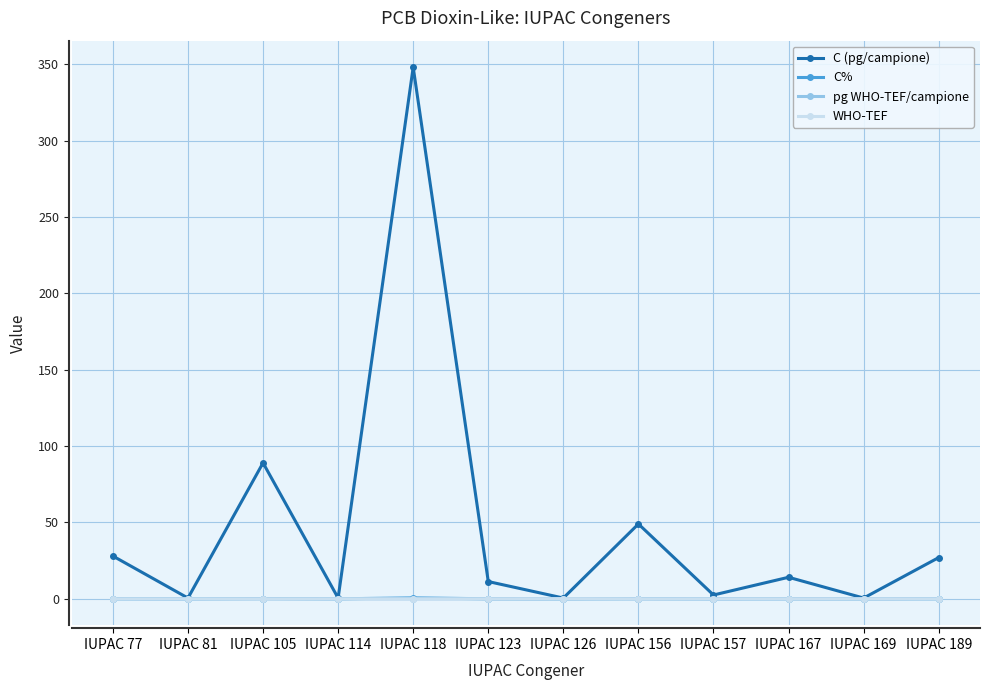

What is the difference between the second highest and second lowest values in the C% series?

0.2